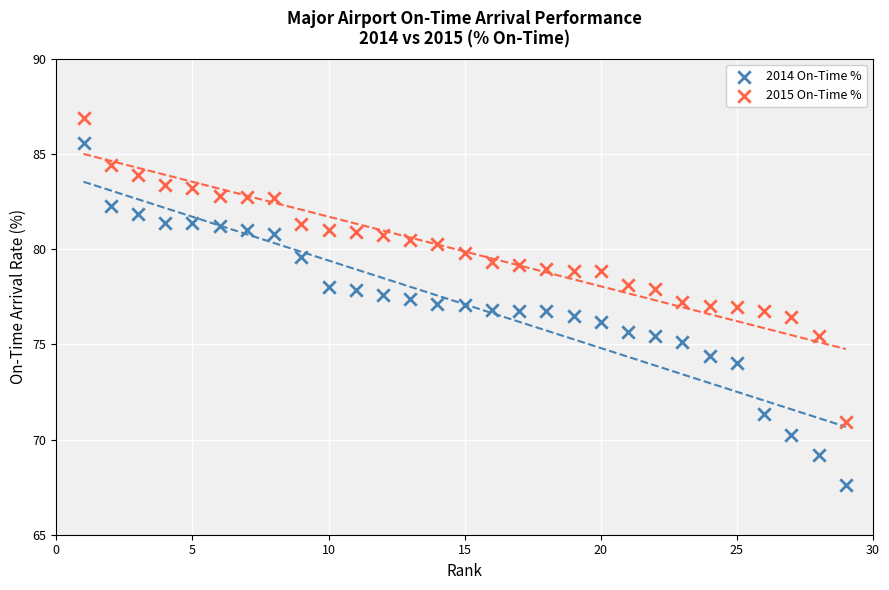

What are all the series names shown in the legend?

2014 On-Time %, 2015 On-Time %